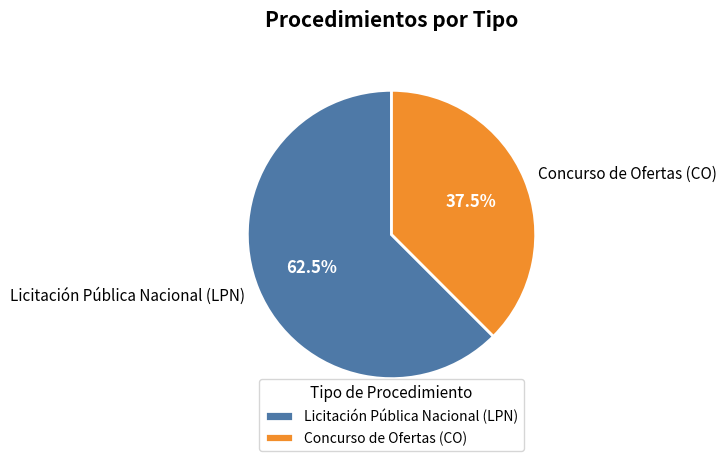

What is the total percentage of Concurso de Ofertas (CO) and Licitación Pública Nacional (LPN)?

100.0%